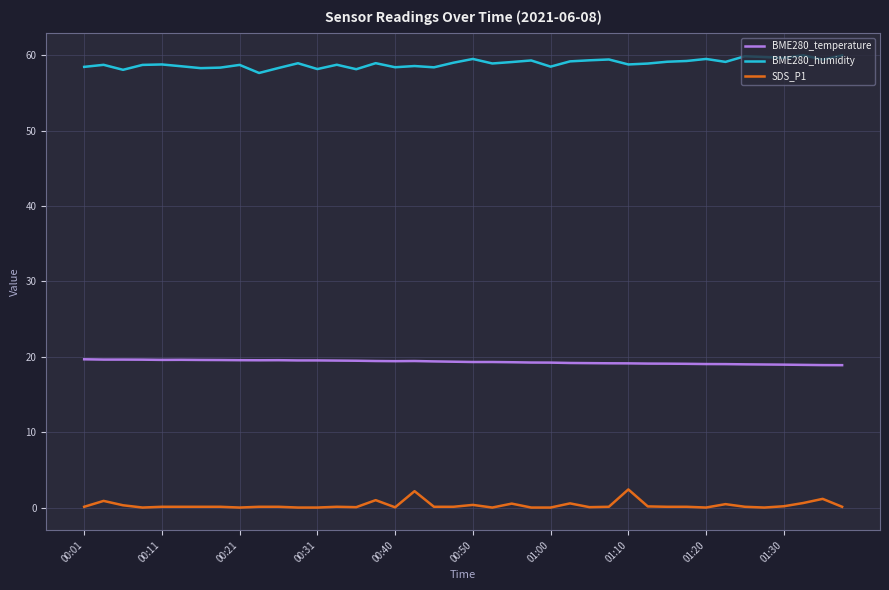

Is this an area chart (filled region under the line)?

No